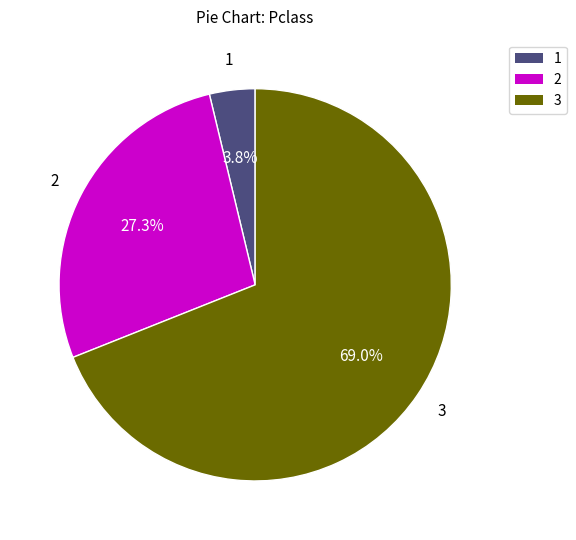

How many slices are in this pie chart?

3